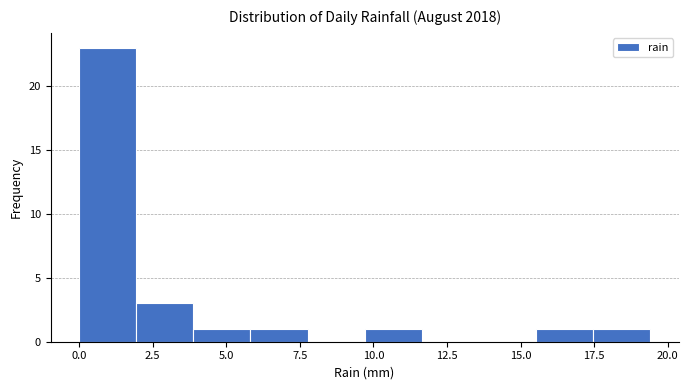

Read against the x-axis, roughly where is the centre of the tallest bar?

1.0